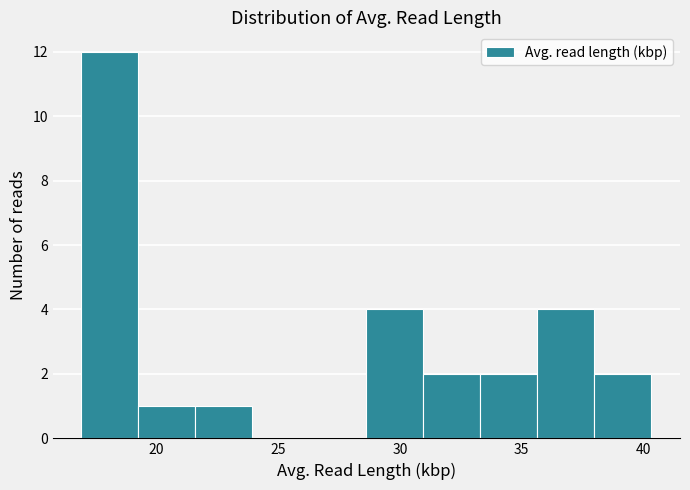

How tall is the bar that spans 17.0 to 19.5 on the x-axis? Neither the bar edges nor the heights are printed on the chart, so give them approximately, as read against the axes.

12